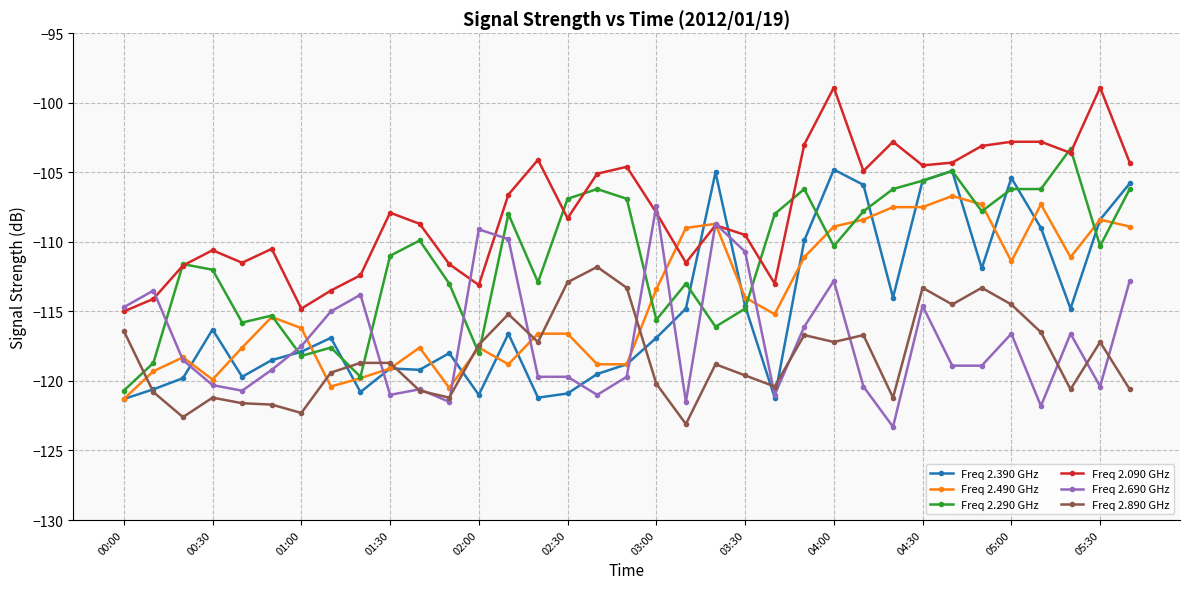

What is the sum of all Freq 2.090 GHz values?

-3768.7